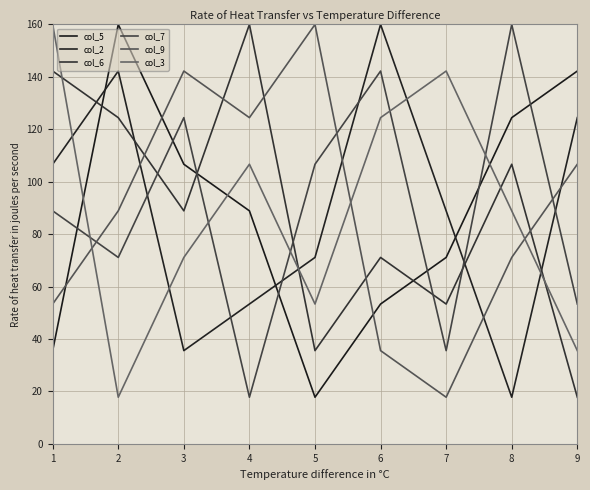

Rank the series at 1 from highest to lowest value.

col_3, col_6, col_2, col_7, col_9, col_5